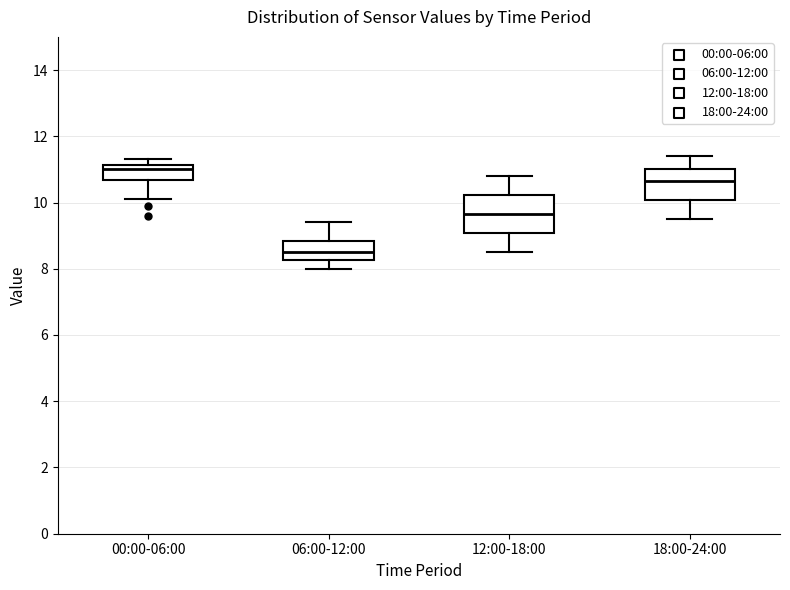

Reading left to right, read every box against the y-axis: the position of its median line, the range the box covers, and the ends of its whiskers. The values are not printed on the chart, so give them approximately, as read against the axis.

00:00-06:00: median 11.0, box 10.6 to 11.2, whiskers 10.2 to 11.4
06:00-12:00: median 8.6, box 8.2 to 8.8, whiskers 8.0 to 9.4
12:00-18:00: median 9.6, box 9.0 to 10.2, whiskers 8.6 to 10.8
18:00-24:00: median 10.6, box 10.0 to 11.0, whiskers 9.6 to 11.4